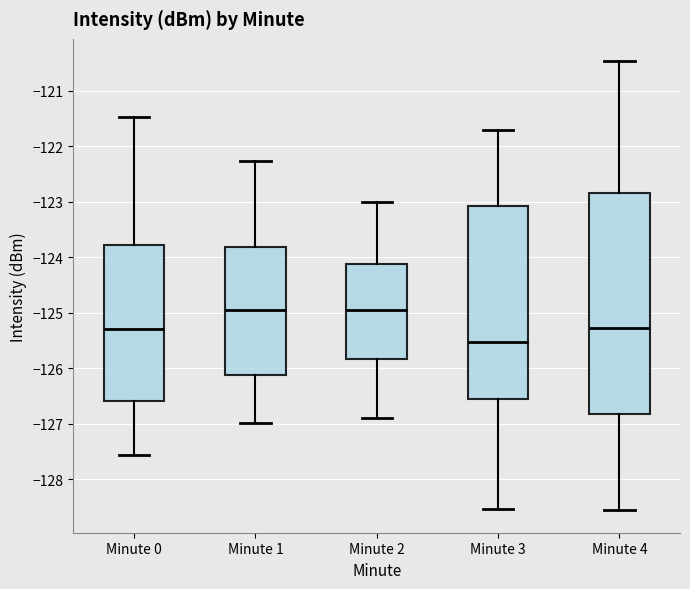

Reading left to right, read every box against the y-axis: the position of its median line, the range the box covers, and the ends of its whiskers. The values are not printed on the chart, so give them approximately, as read against the axis.

Minute 0: median -125.3, box -126.6 to -123.8, whiskers -127.6 to -121.5
Minute 1: median -125.0, box -126.1 to -123.8, whiskers -127.0 to -122.3
Minute 2: median -125.0, box -125.8 to -124.1, whiskers -126.9 to -123.0
Minute 3: median -125.5, box -126.6 to -123.1, whiskers -128.5 to -121.7
Minute 4: median -125.3, box -126.8 to -122.9, whiskers -128.6 to -120.5